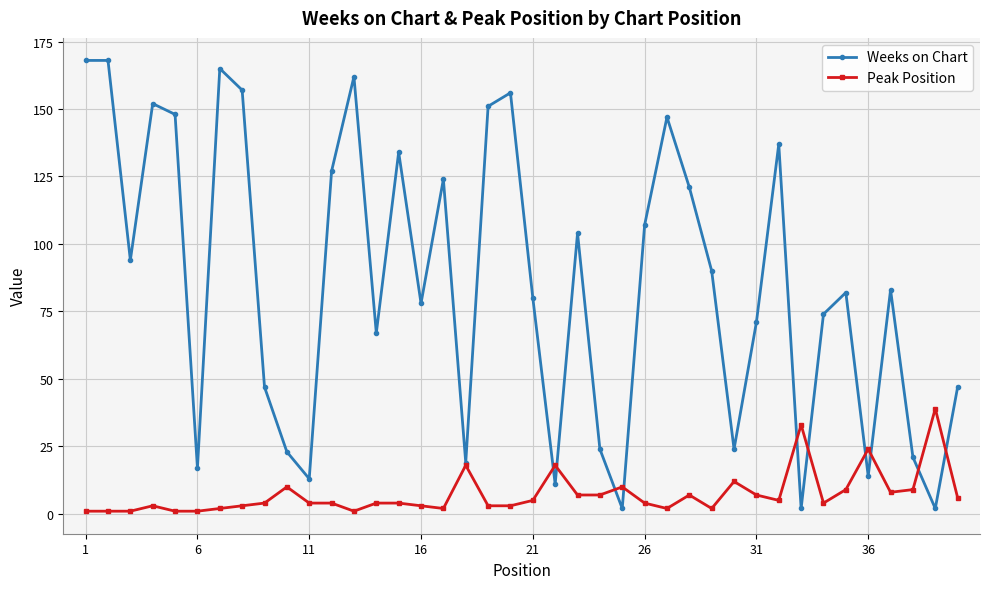

List the series in order of their overall mean, highest first.

Weeks on Chart, Peak Position